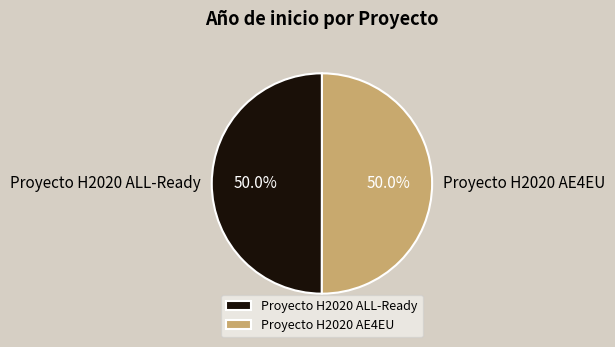

Approximately how many times larger is the value at Proyecto H2020 ALL-Ready compared to Proyecto H2020 AE4EU?

1.0